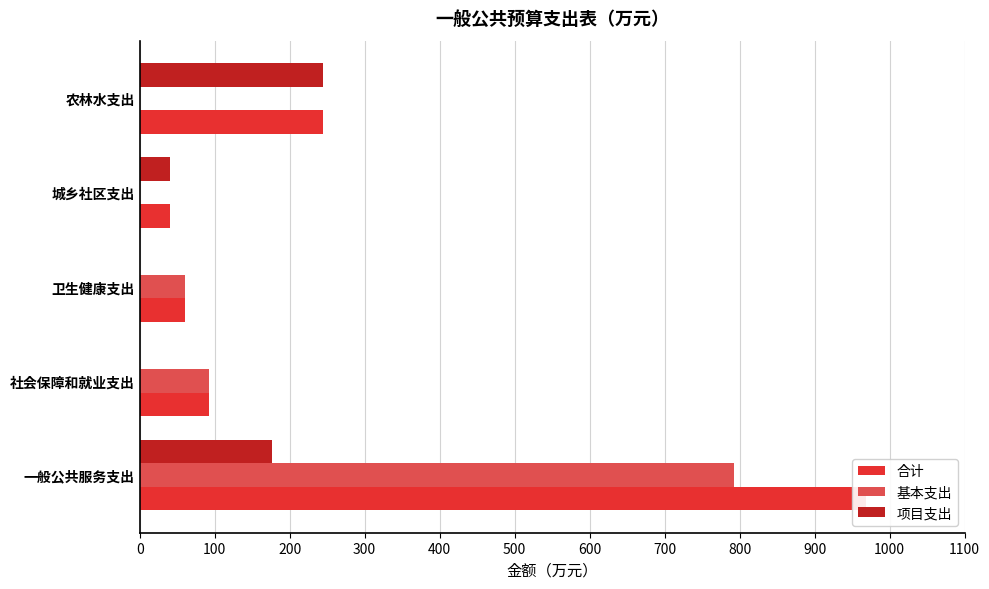

Rank the series by their maximum value, from highest to lowest.

合计, 基本支出, 项目支出